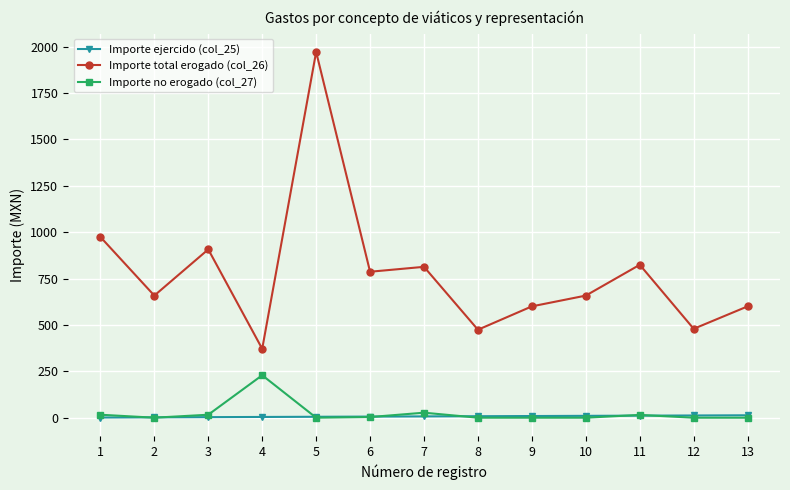

What is the greatest value displayed?

1971.0